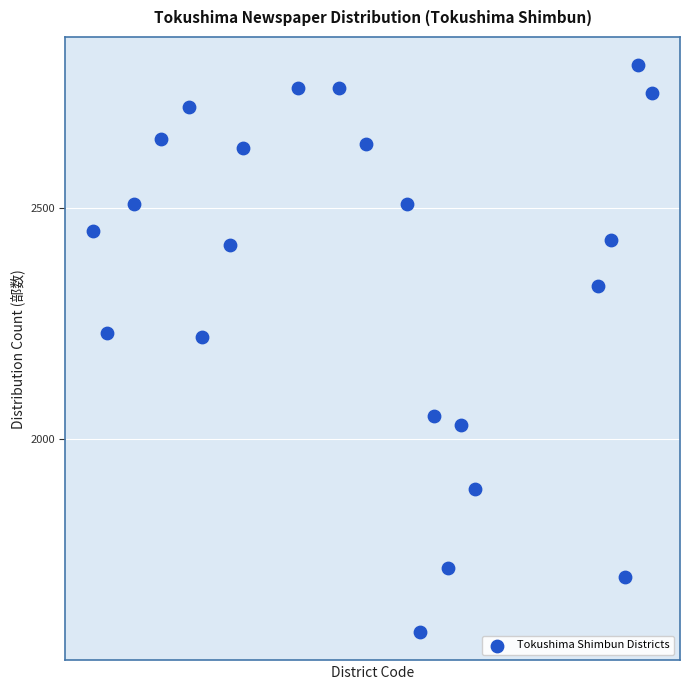

What is the range of Y values (max minus min)?

1230